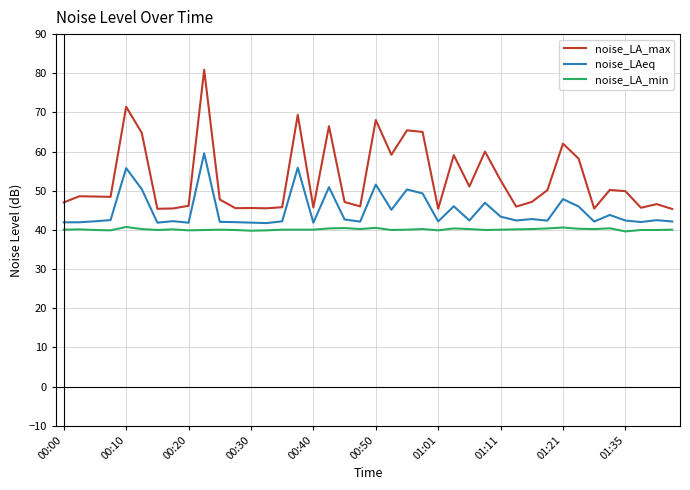

At how many categories does at least one series exceed 39?

40